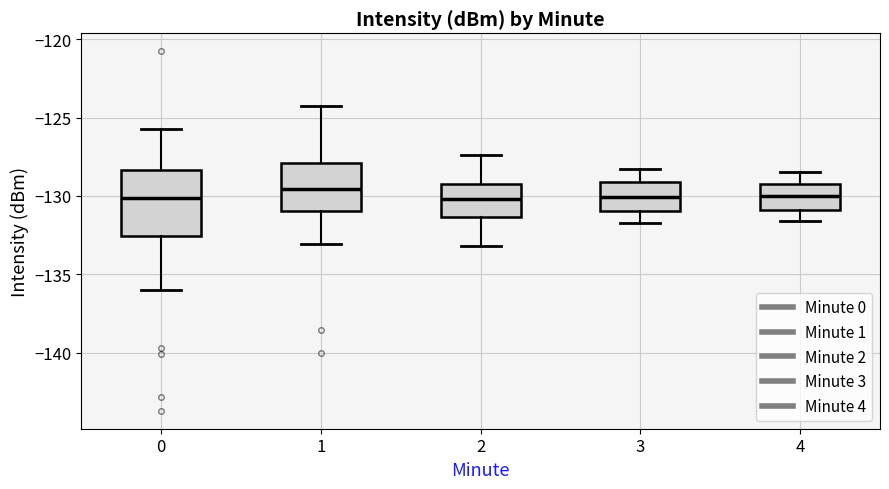

Which box is the tallest, from its lower edge to its upper edge?

0